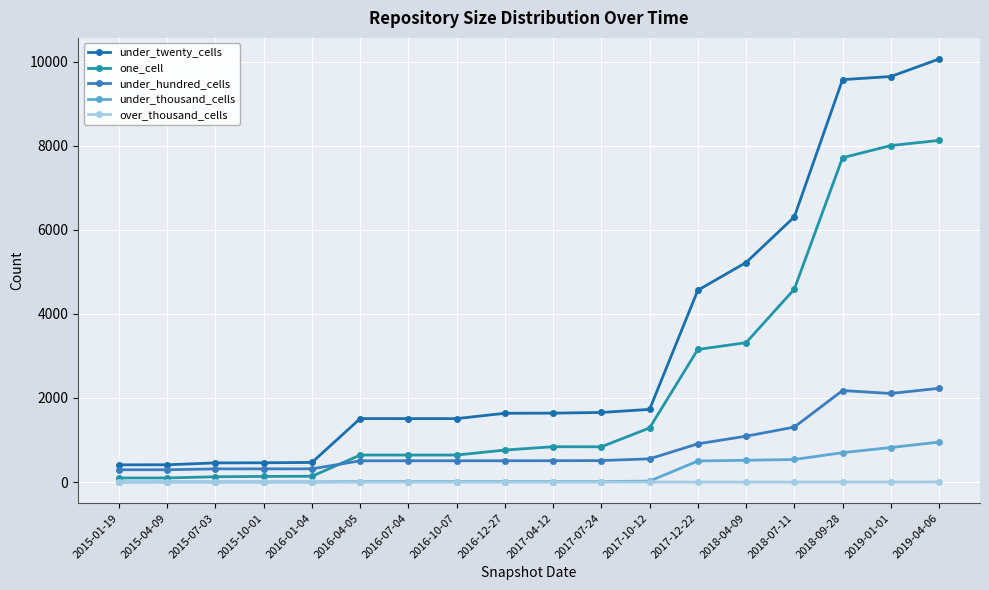

Is this an area chart (filled region under the line)?

No